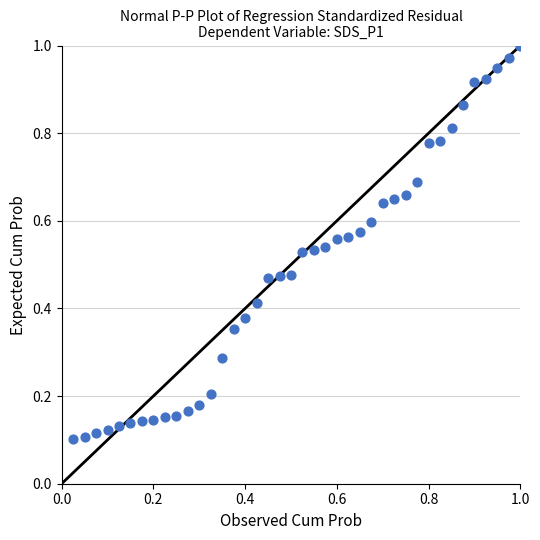

Count the number of points in this scatter plot.

40